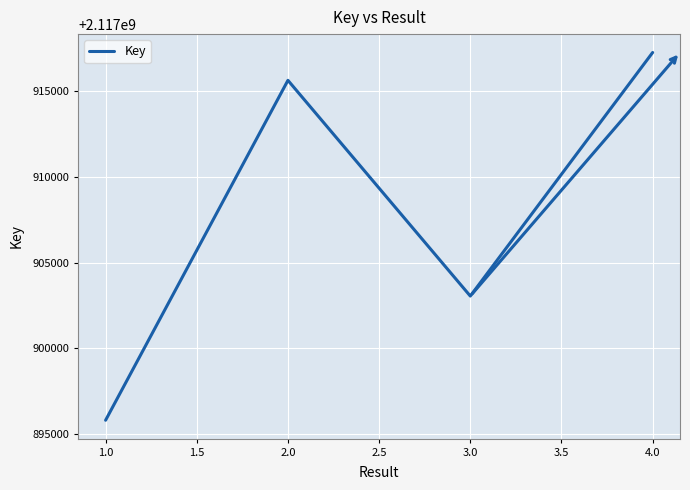

List the labels in order of value, smallest first.

1.0, 3.0, 2.0, 4.0